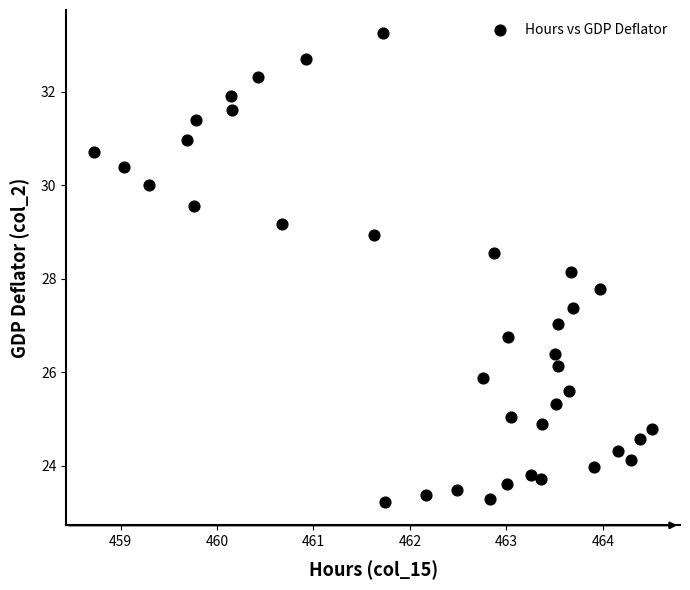

What is the range of X values (max minus min)?

5.8